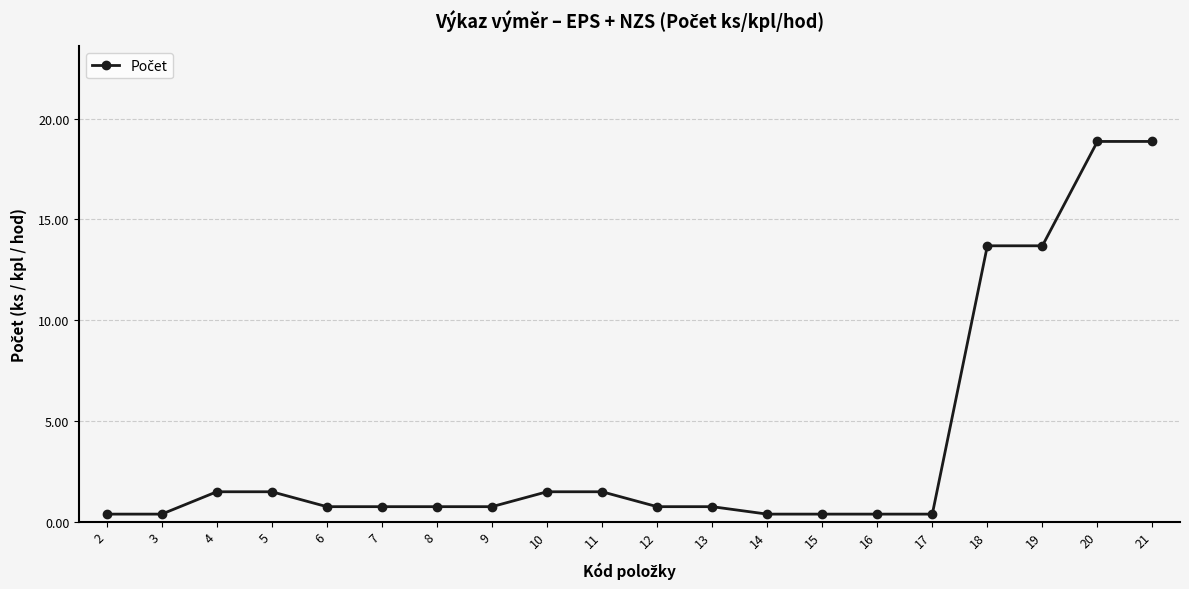

Read the value at 5.

1.5